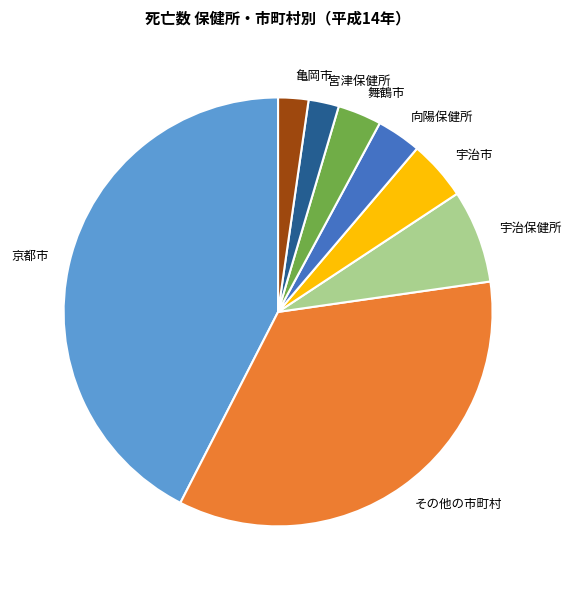

What is the ratio of the value at 宮津保健所 to the value at 亀岡市?

1.0